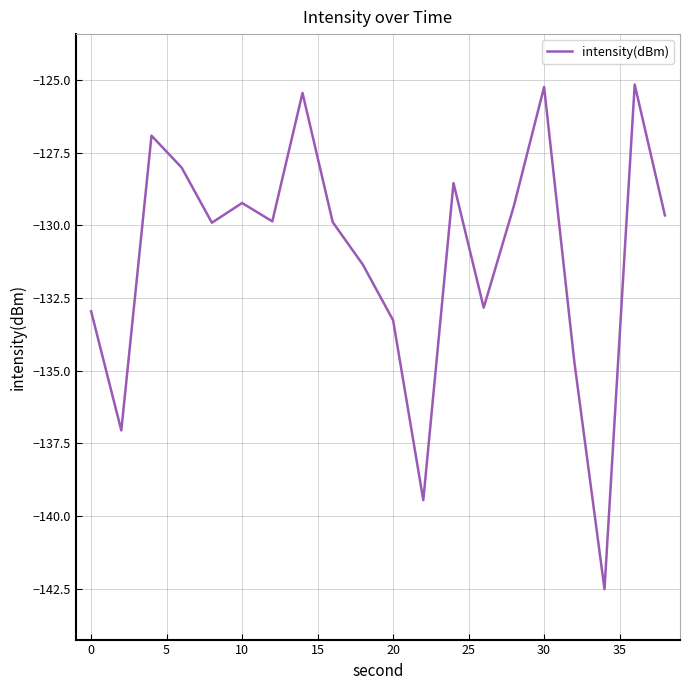

What is the maximum value shown in the chart?

-125.2